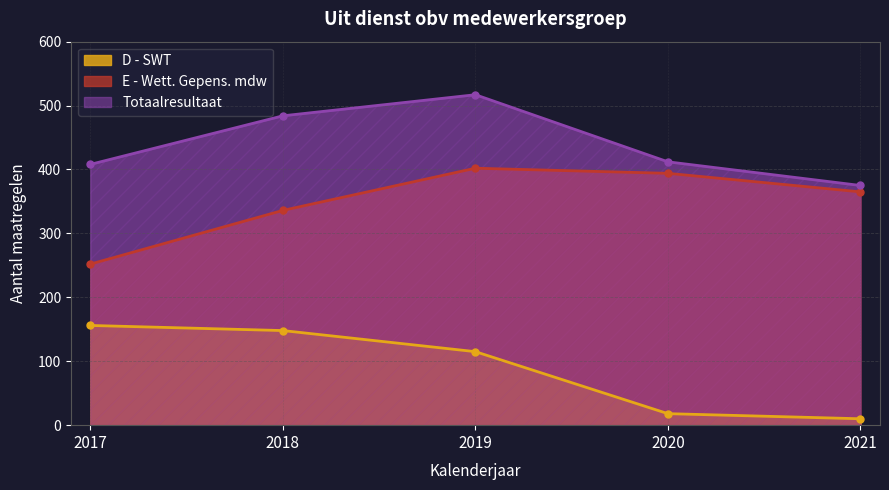

What is the difference between the D - SWT values at 2018 and 2017?

8